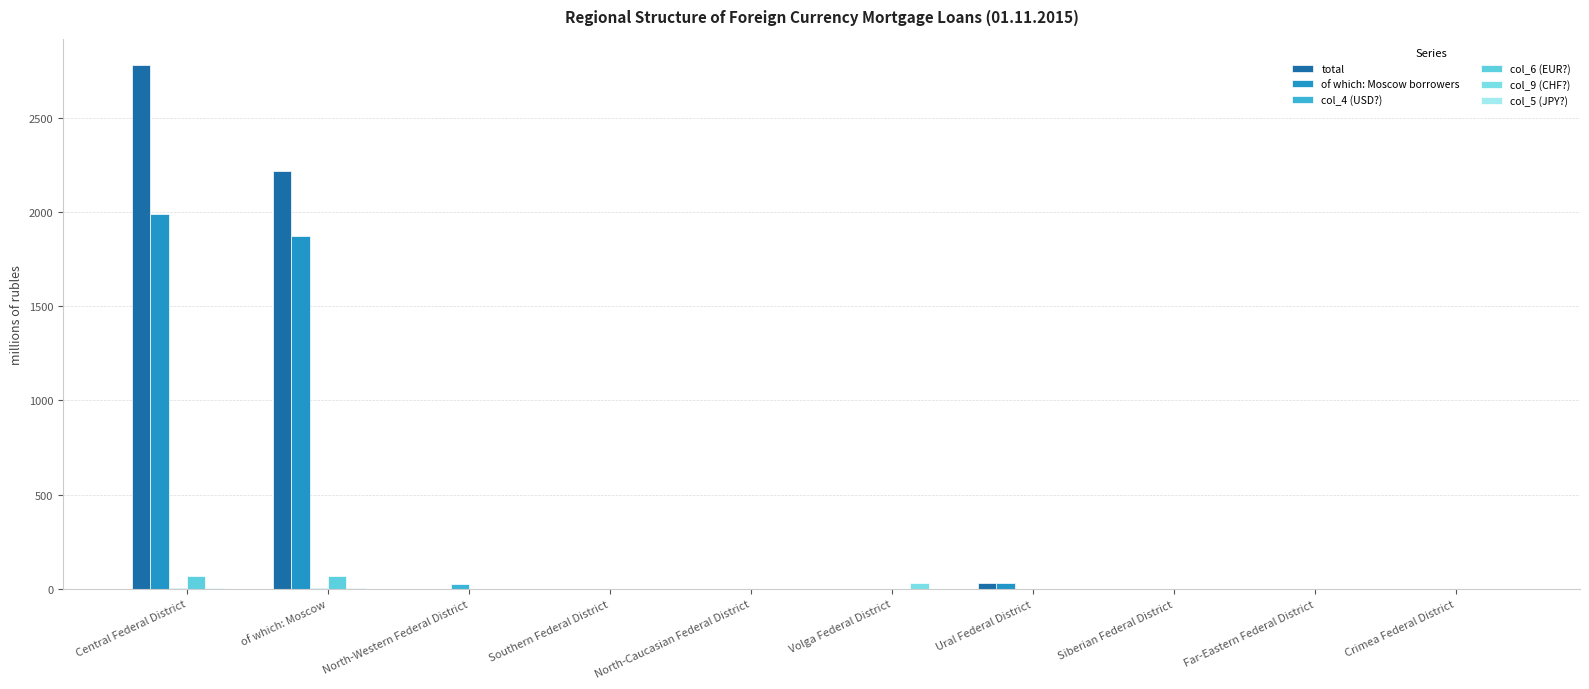

Reading right to left, what are all the values shown in this chart?

total: 0	0	0	32	0	0	0	0	2220	2781
of which: Moscow borrowers: 0	0	0	32	0	0	0	0	1875	1988
col_4 (USD?): 0	0	0	0	0	0	0	26	5	5
col_6 (EUR?): 0	0	0	0	0	0	0	0	66	66
col_9 (CHF?): 0	0	0	0	33	0	0	0	6	6
col_5 (JPY?): 0	0	0	0	0	0	0	0	0	0